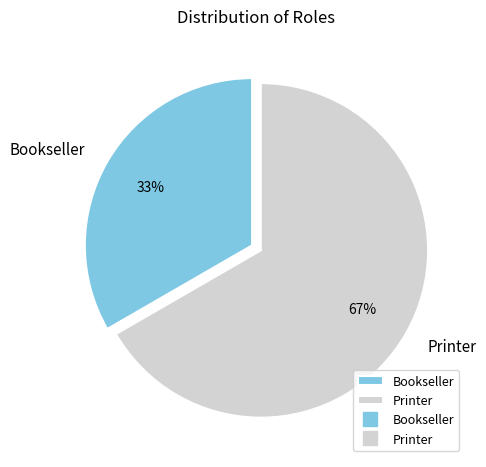

To the nearest percent, what is the average slice percentage?

50%